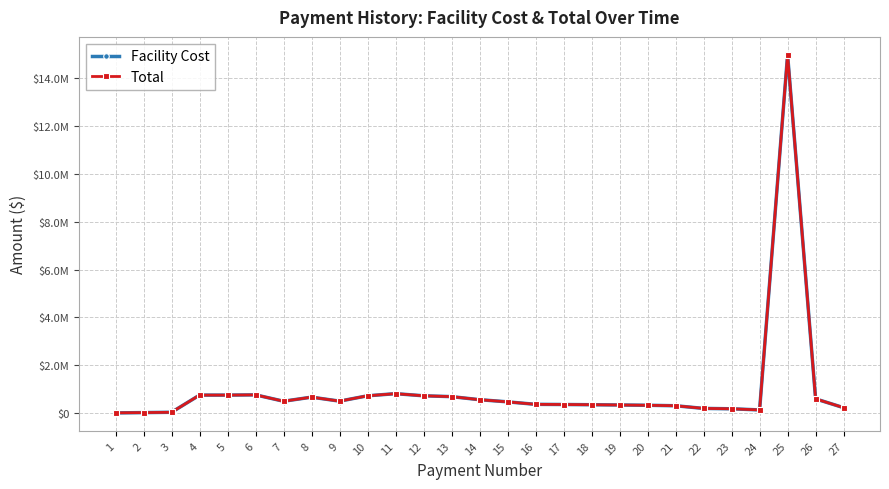

Does the chart have visible grid lines?

Yes